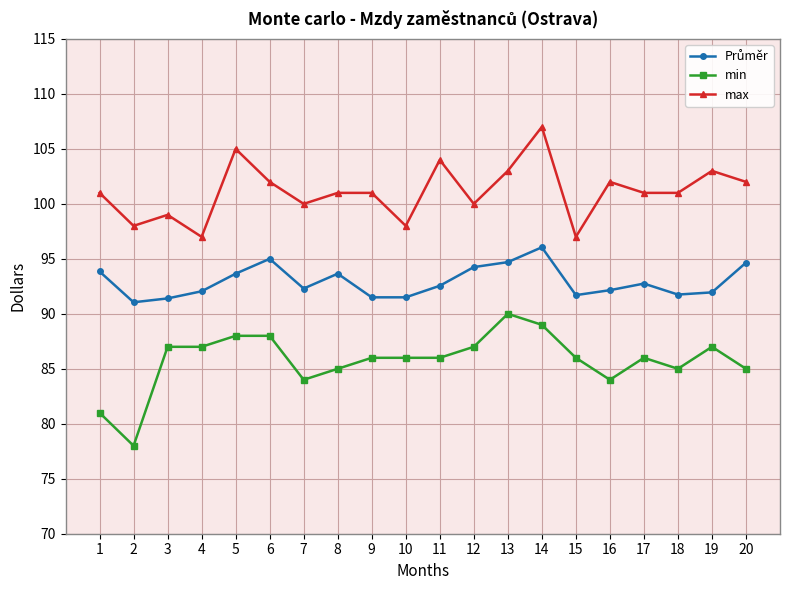

True or false: min and max cross at least once.

False